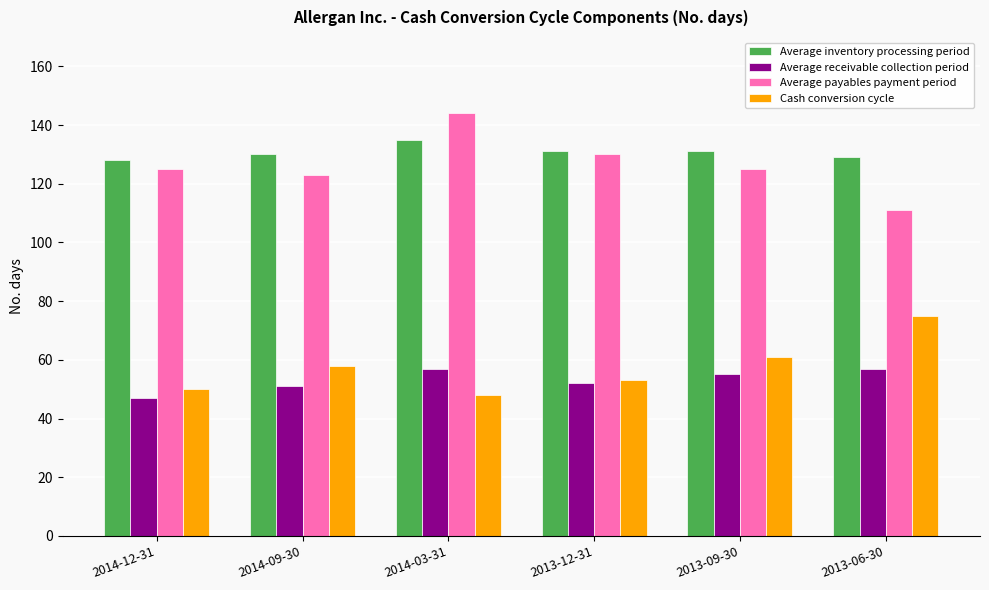

At how many categories does at least one series exceed 86?

6